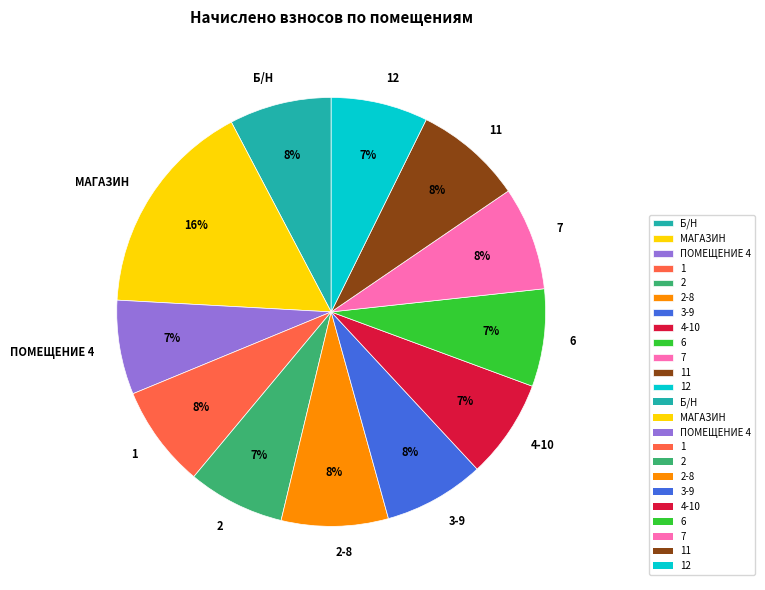

The 2 slice represents 1% of the pie. True or false?

False